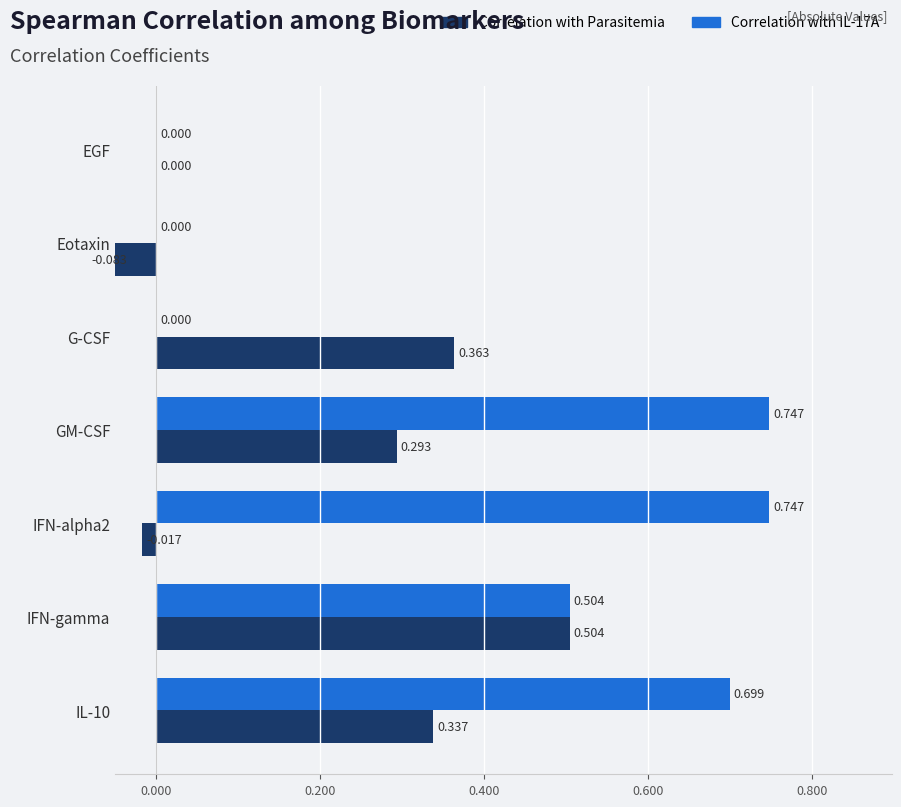

How many bars are there in each group?

2